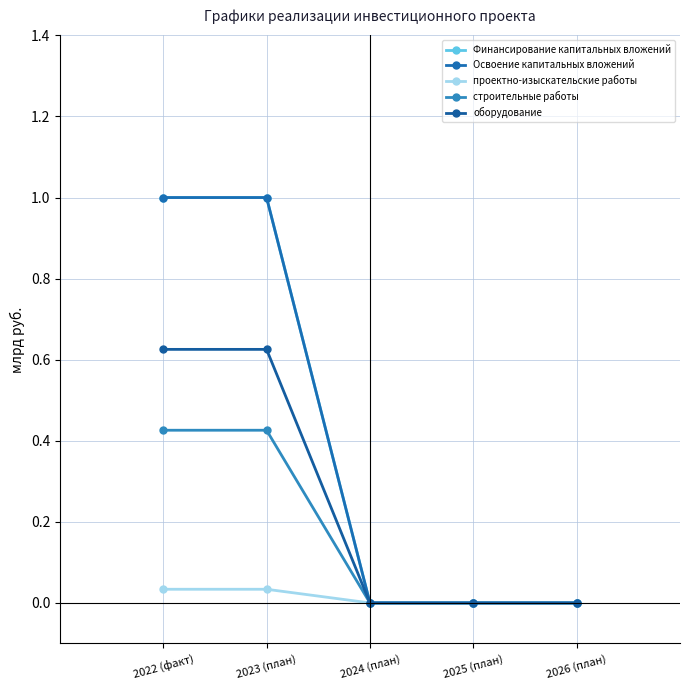

Reading right to left, transcribe all the data shown in this chart.

Финансирование капитальных вложений: 0.0	0.0	0.0	1.0	1.0
Освоение капитальных вложений: 0.0	0.0	0.0	1.0	1.0
проектно-изыскательские работы: 0.0	0.0	0.0	0.0	0.0
строительные работы: 0.0	0.0	0.0	0.4	0.4
оборудование: 0.0	0.0	0.0	0.6	0.6